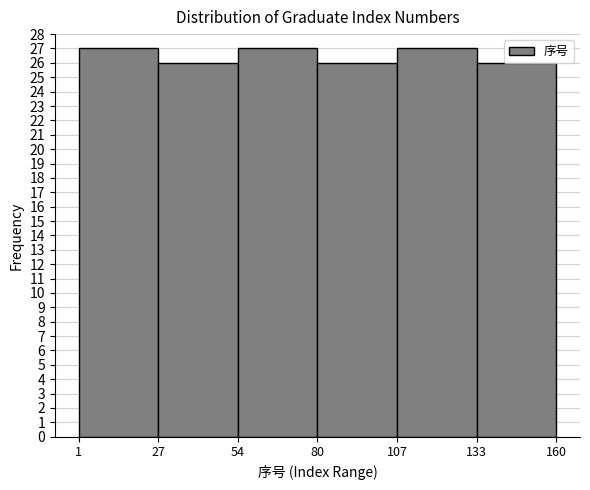

Reading left to right, transcribe this chart: for each bar, give the range it covers on the x-axis and its height. The values are not printed on the chart, so give them approximately, as read against the axis.

1 to 27: 27
27 to 54: 26
54 to 80: 27
80 to 107: 26
107 to 133: 27
133 to 160: 26